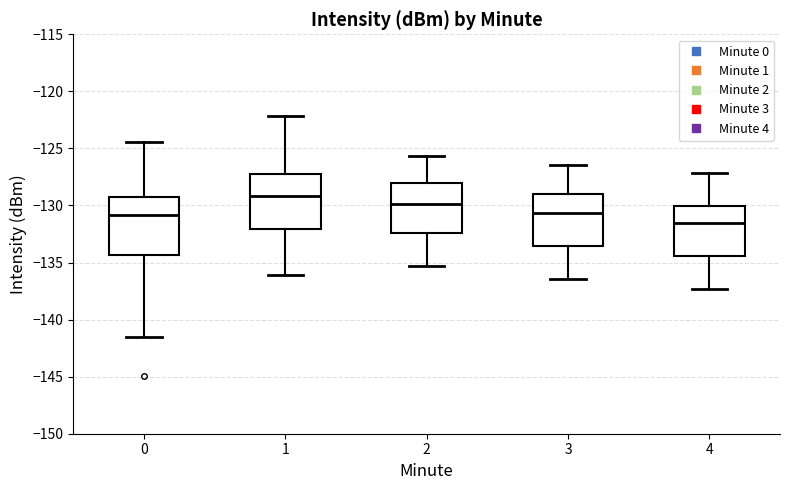

Where does the lower whisker of the box at x = 0 end on the y-axis? The values are not printed on the chart, so give them approximately, as read against the axis.

-141.5